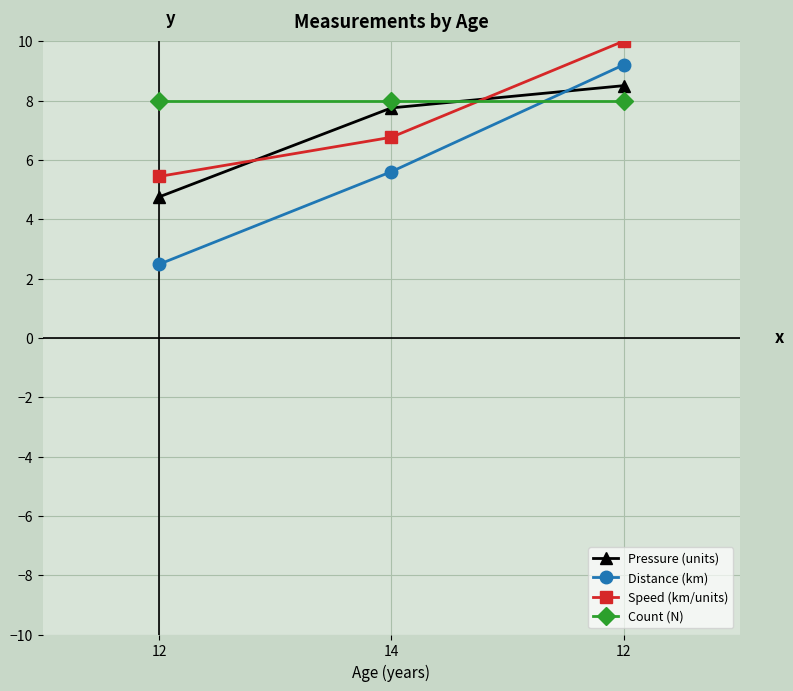

Reading left to right, extract all data points from this chart.

Pressure (units): 4.8	7.8	8.5
Distance (km): 2.5	5.6	9.2
Speed (km/units): 5.4	6.8	10.0
Count (N): 8.0	8.0	8.0